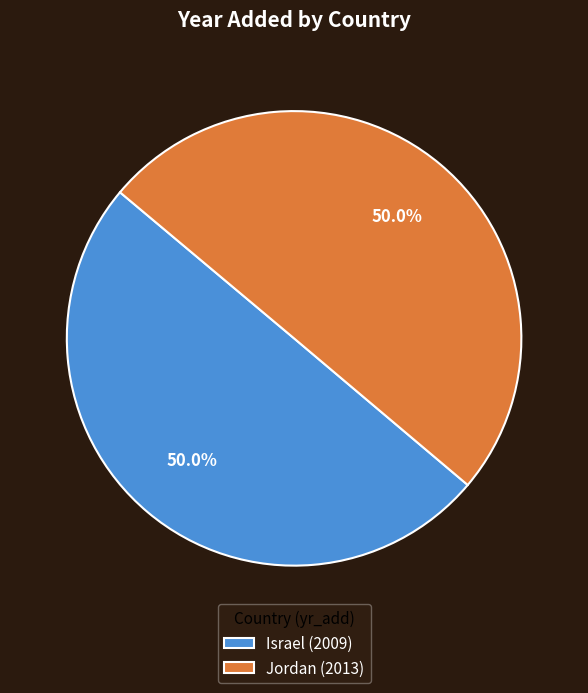

To the nearest percent, what is the combined percentage of Israel and Jordan?

100%